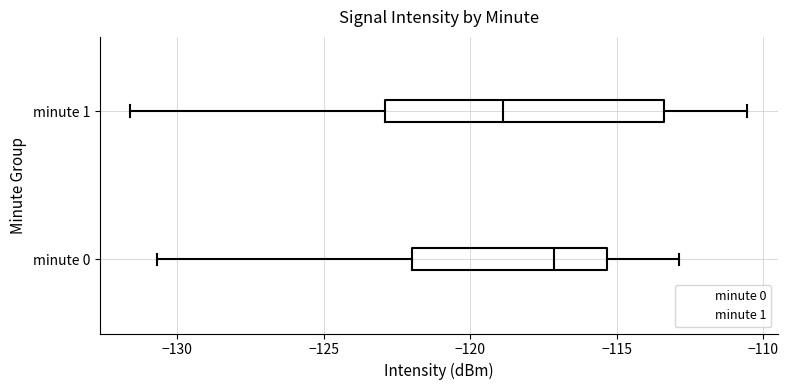

Reading bottom to top, read every box against the x-axis: the position of its median line, the range the box covers, and the ends of its whiskers. The values are not printed on the chart, so give them approximately, as read against the axis.

minute 0: median -117.0, box -122.0 to -115.5, whiskers -130.5 to -113.0
minute 1: median -119.0, box -123.0 to -113.5, whiskers -131.5 to -110.5